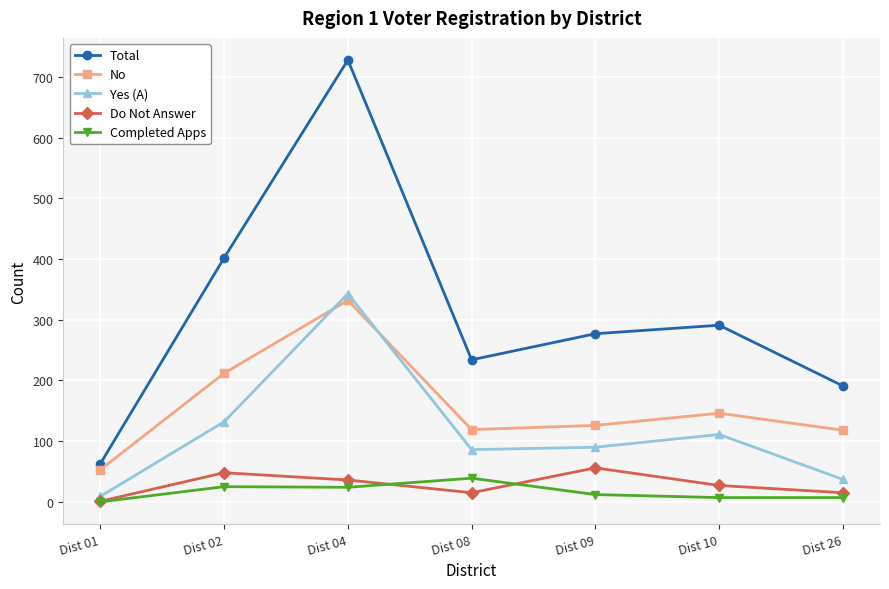

Which series has the largest total across all categories?

Total